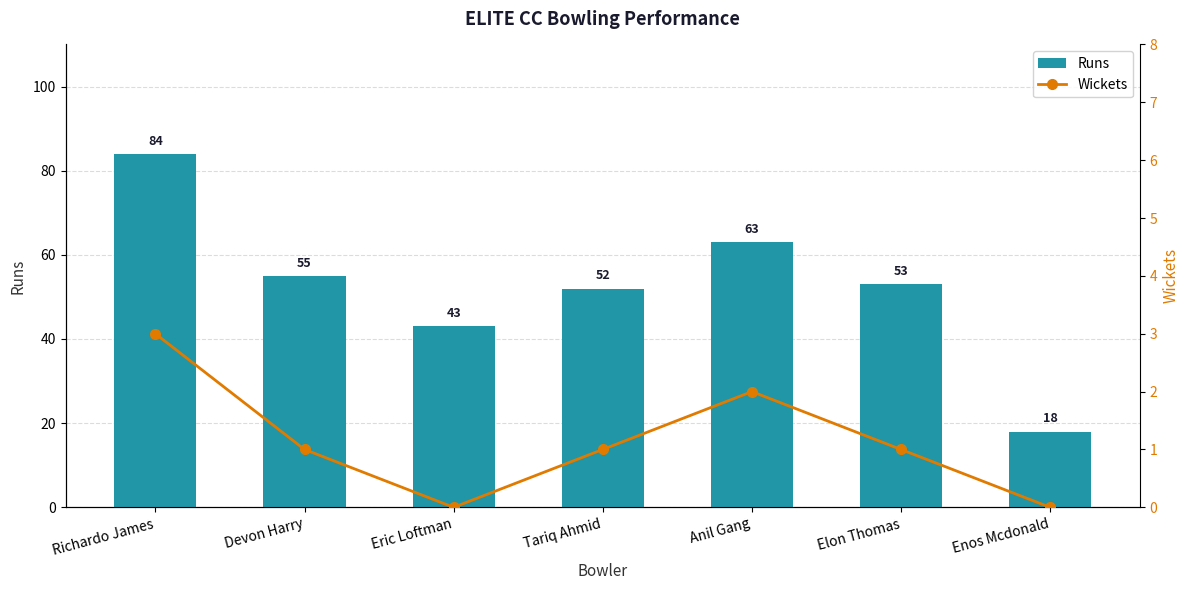

What is the value of the Wickets bar at the 6th from the left?

1